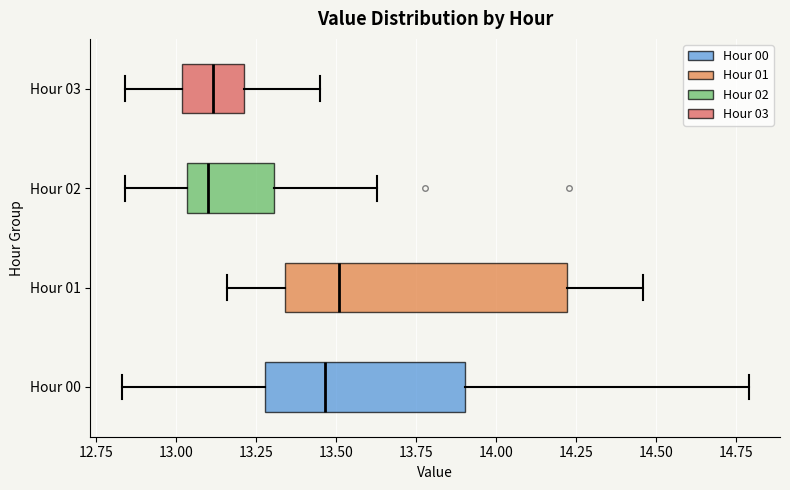

Reading bottom to top, read every box against the x-axis: the position of its median line, the range the box covers, and the ends of its whiskers. The values are not printed on the chart, so give them approximately, as read against the axis.

Hour 00: median 13.45, box 13.30 to 13.90, whiskers 12.85 to 14.80
Hour 01: median 13.50, box 13.35 to 14.20, whiskers 13.15 to 14.45
Hour 02: median 13.10, box 13.05 to 13.30, whiskers 12.85 to 13.65
Hour 03: median 13.10, box 13.00 to 13.20, whiskers 12.85 to 13.45